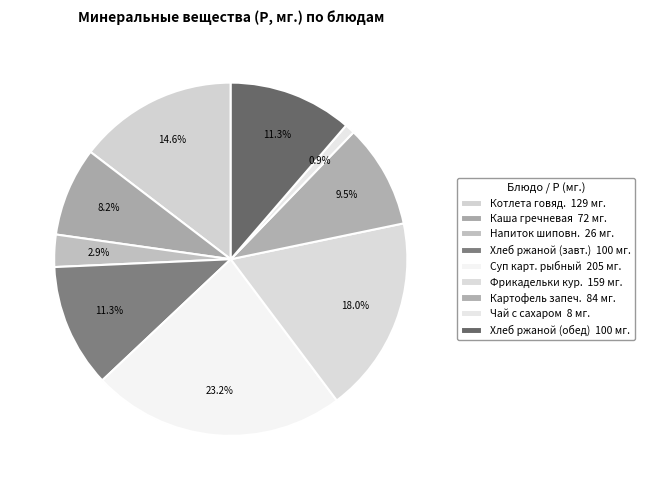

How many slices are in this pie chart?

9